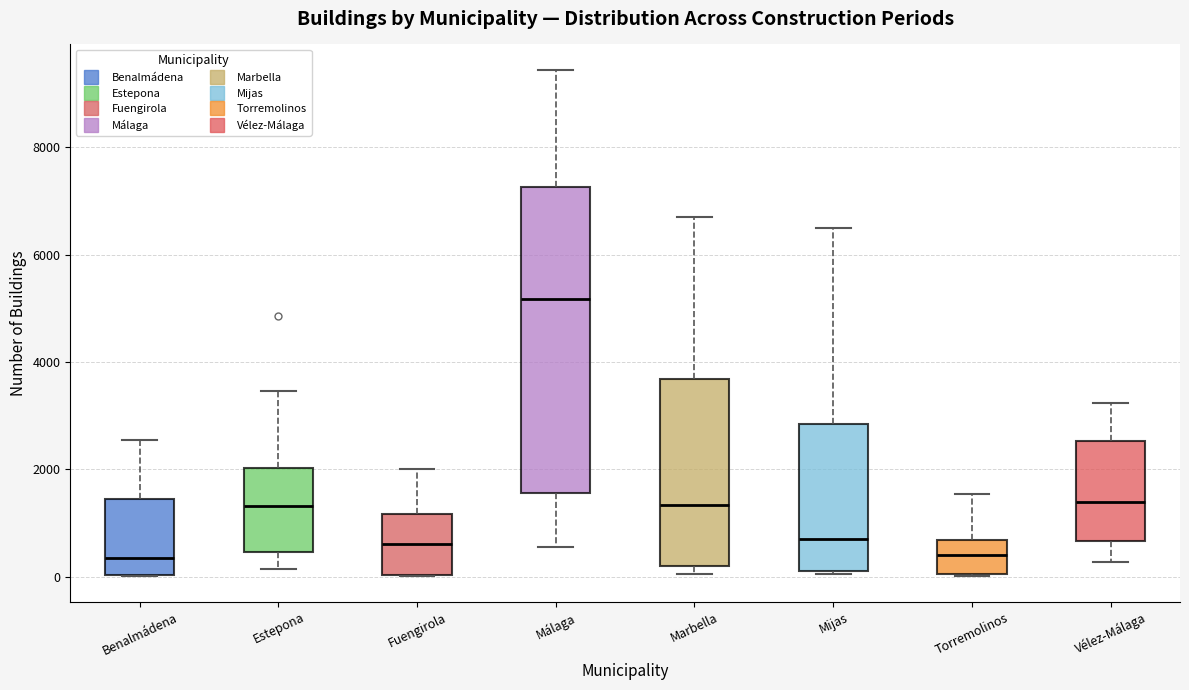

Reading left to right, read every box against the y-axis: the position of its median line, the range the box covers, and the ends of its whiskers. The values are not printed on the chart, so give them approximately, as read against the axis.

Benalmádena: median 400, box 0 to 1400, whiskers 0 to 2600
Estepona: median 1400, box 400 to 2000, whiskers 200 to 3400
Fuengirola: median 600, box 0 to 1200, whiskers 0 to 2000
Málaga: median 5200, box 1600 to 7200, whiskers 600 to 9400
Marbella: median 1400, box 200 to 3600, whiskers 0 to 6800
Mijas: median 800, box 200 to 2800, whiskers 0 to 6400
Torremolinos: median 400, box 0 to 600, whiskers 0 to 1600
Vélez-Málaga: median 1400, box 600 to 2600, whiskers 200 to 3200